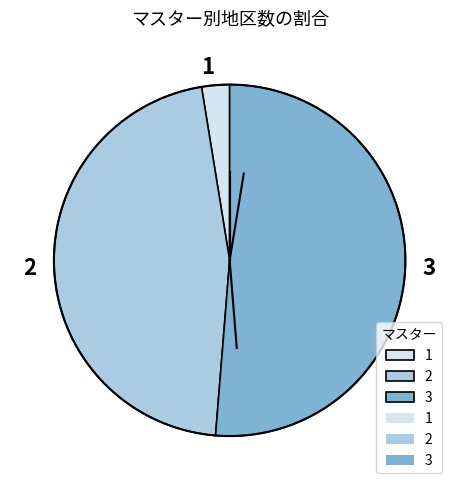

Approximately how many times larger is the value at 3 compared to 2?

1.1